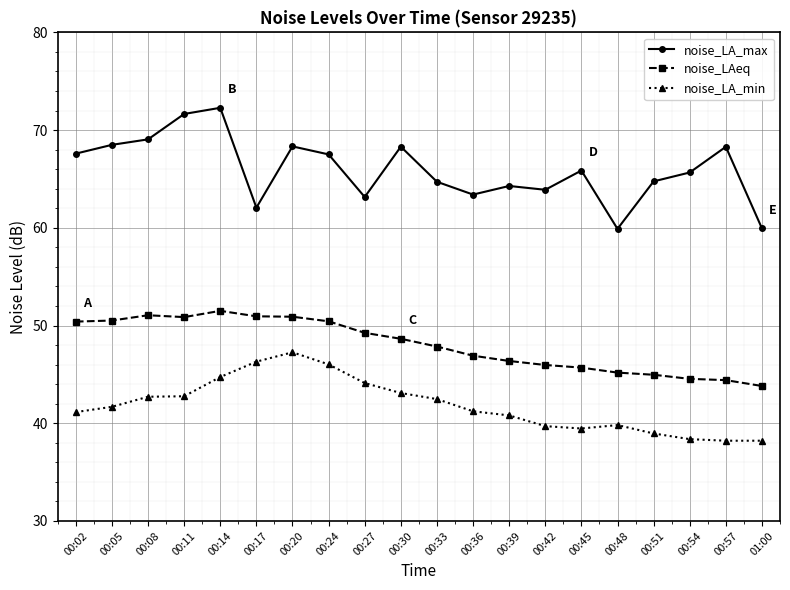

What is the highest value of the noise_LAeq series?

51.5